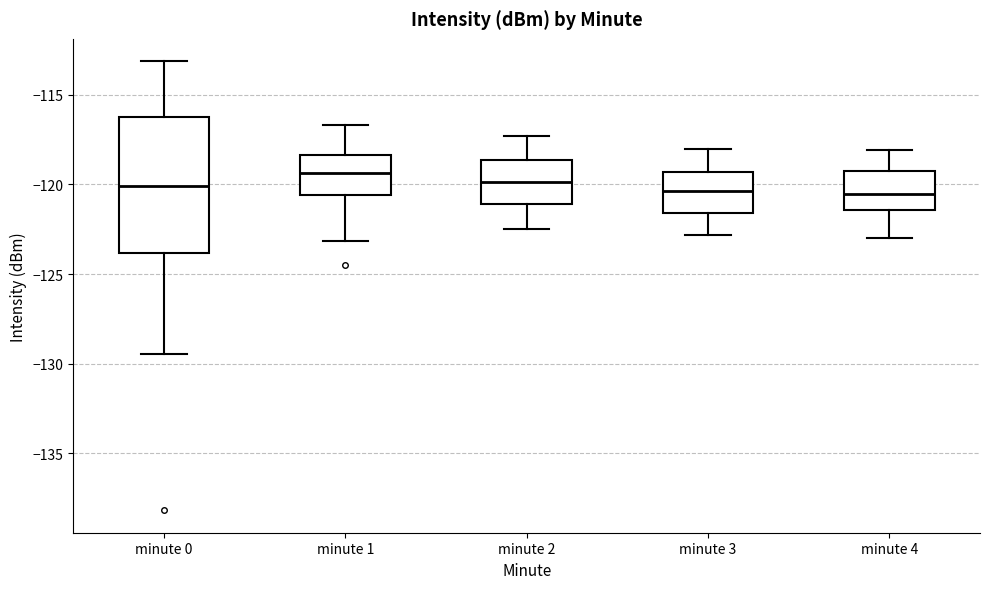

Where does the lower whisker of the box for minute 2 end on the y-axis? The values are not printed on the chart, so give them approximately, as read against the axis.

-122.5